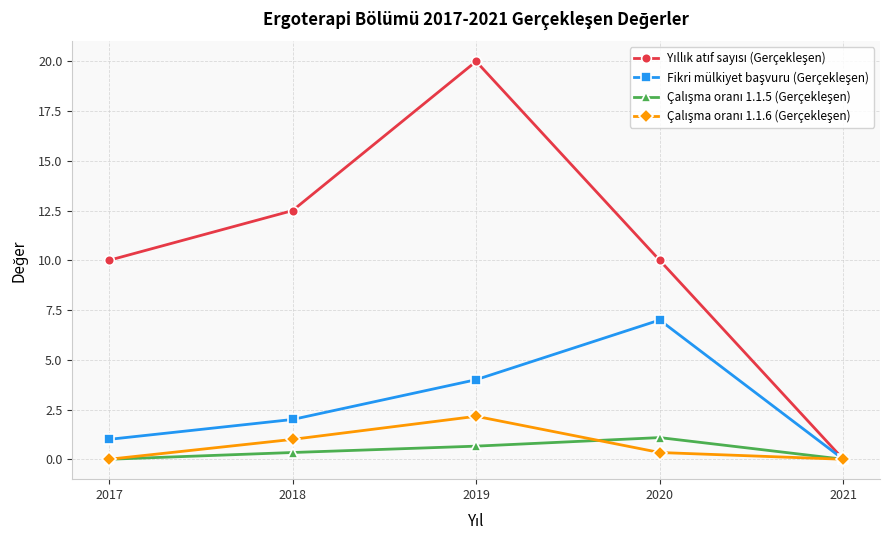

At which category is the sum across all series the highest?

2019